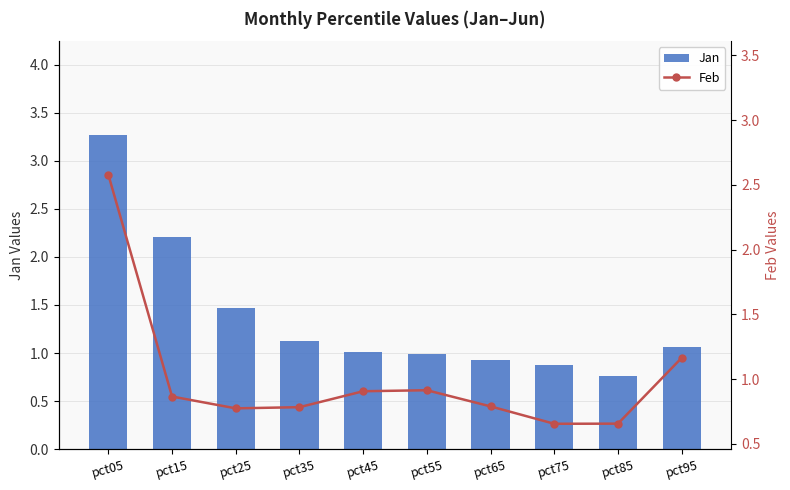

The value of Jan at pct45 is 1.0. True or false?

True